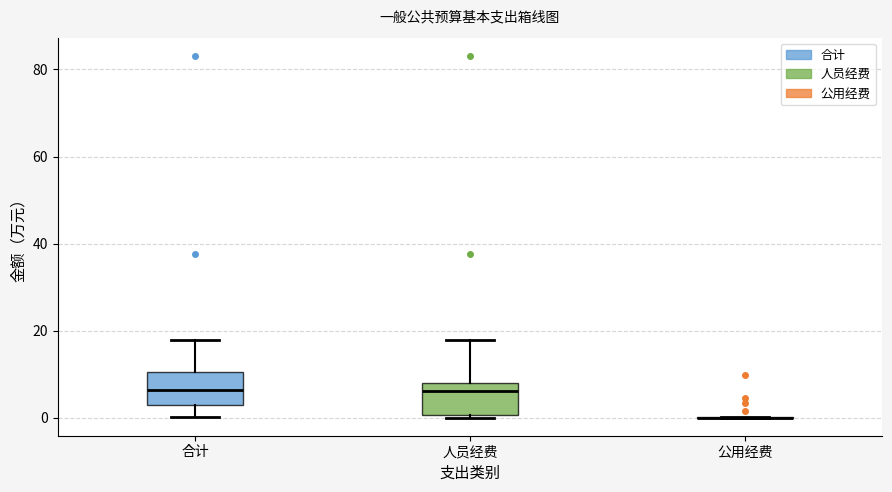

Reading left to right, transcribe this box plot: for each box, give where its median line is, the range the box spans, and where its two whiskers end, as read against the y-axis. The values are not printed on the chart, so give them approximately, as read against the axis.

合计: median 6, box 4 to 10, whiskers 0 to 18
人员经费: median 6, box 0 to 8, whiskers 0 (just below the box's lower edge) to 18
公用经费: box collapsed to a line at 0, whiskers 0 to 0